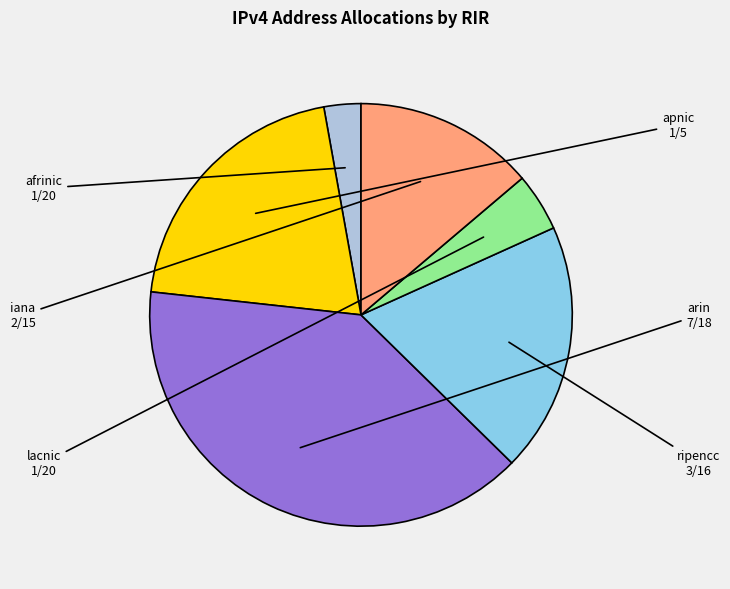

Which slice is the smallest?

afrinic